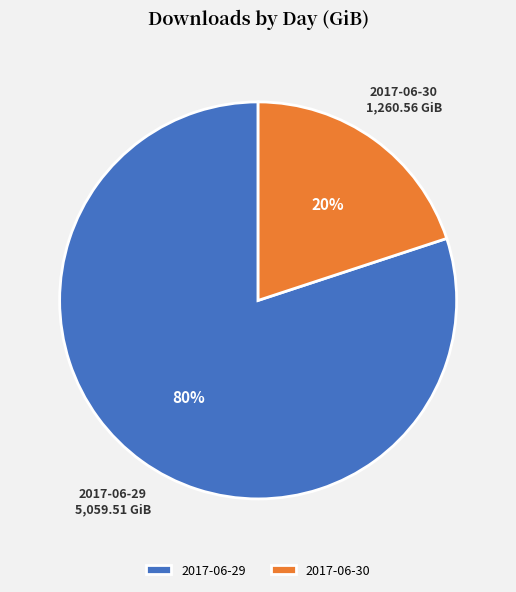

What is the largest slice in the pie chart?

2017-06-29